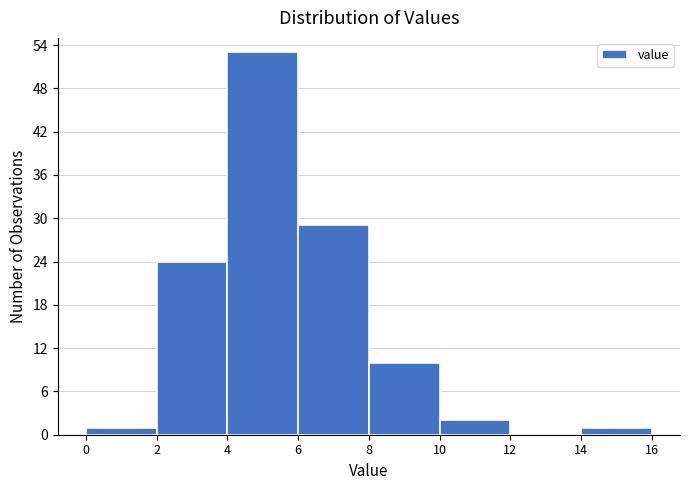

How tall is the bar that spans 14 to 16 on the x-axis? The values are not printed on the chart, so give them approximately, as read against the axis.

1